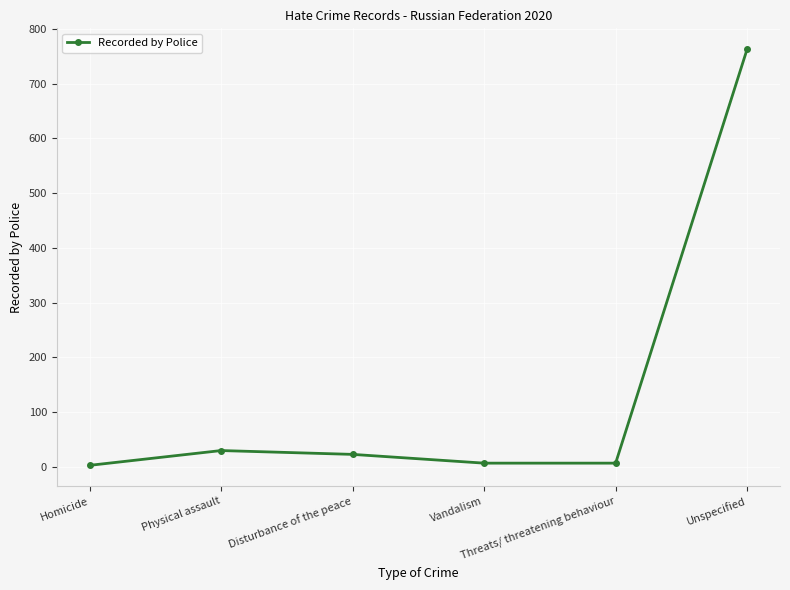

What is the greatest value displayed?

763